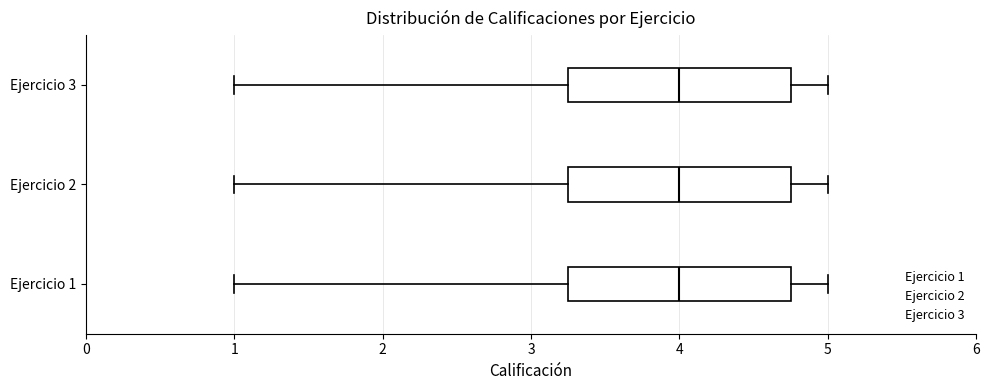

Reading bottom to top, transcribe this box plot: for each box, give where its median line is, the range the box spans, and where its two whiskers end, as read against the x-axis. The values are not printed on the chart, so give them approximately, as read against the axis.

Ejercicio 1: median 4.0, box 3.3 to 4.8, whiskers 1.0 to 5.0
Ejercicio 2: median 4.0, box 3.3 to 4.8, whiskers 1.0 to 5.0
Ejercicio 3: median 4.0, box 3.3 to 4.8, whiskers 1.0 to 5.0